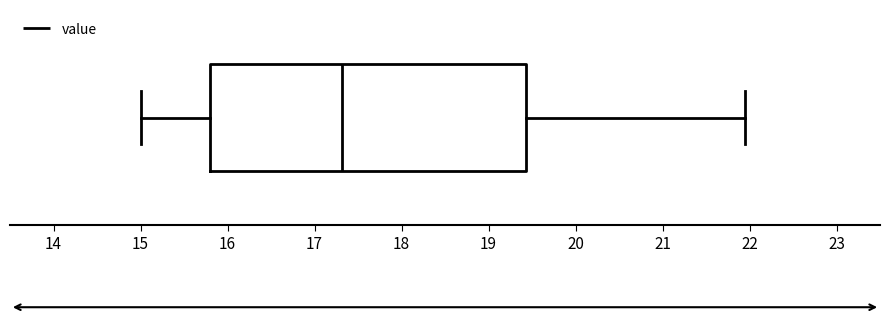

Transcribe this box plot: give where the median line is, the range the box spans, and where the two whiskers end, as read against the x-axis. The values are not printed on the chart, so give them approximately, as read against the axis.

median 17.3, box 15.8 to 19.4, whiskers 15.0 to 22.0